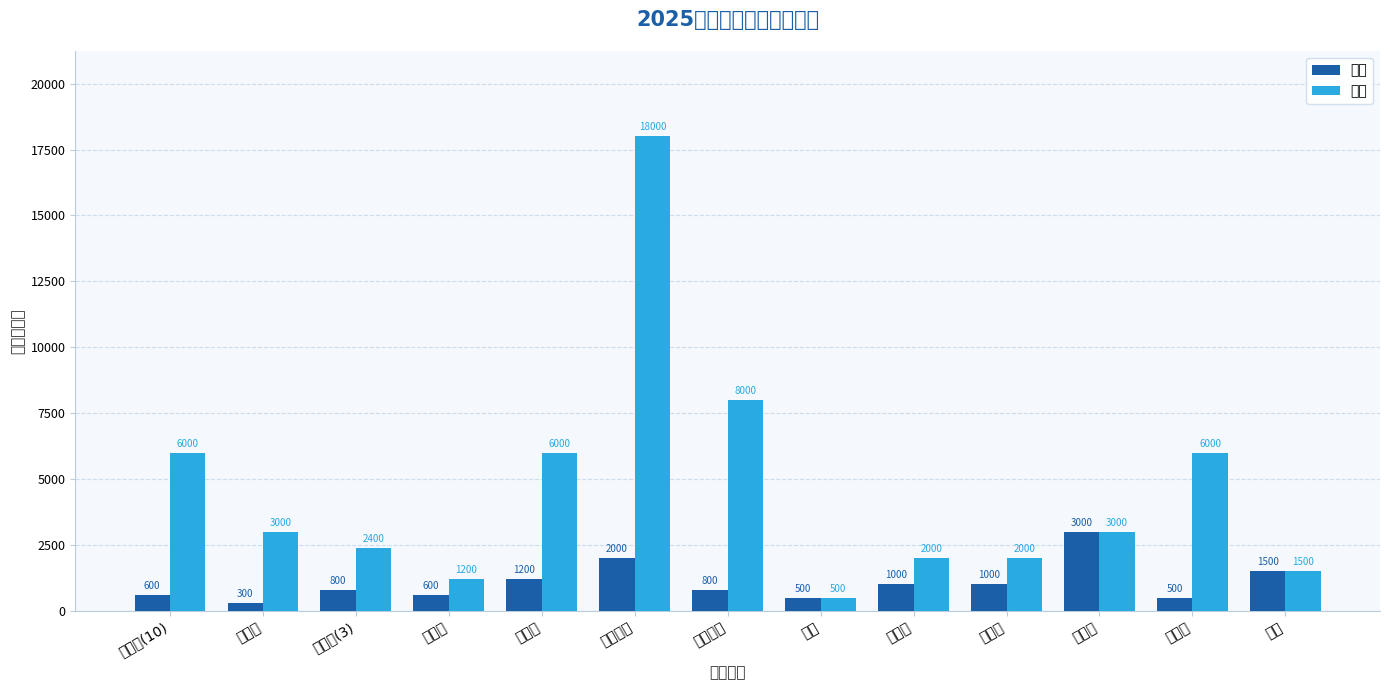

What is the maximum value for 单价?

3000